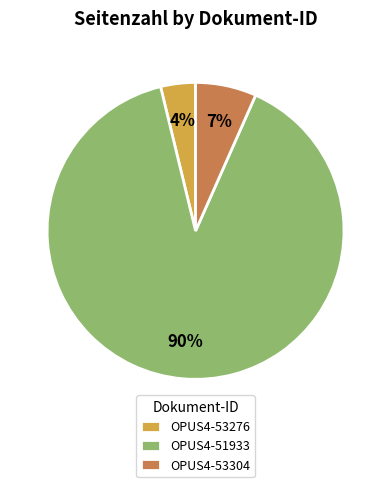

Rank the categories by value from highest to lowest.

OPUS4-51933, OPUS4-53304, OPUS4-53276